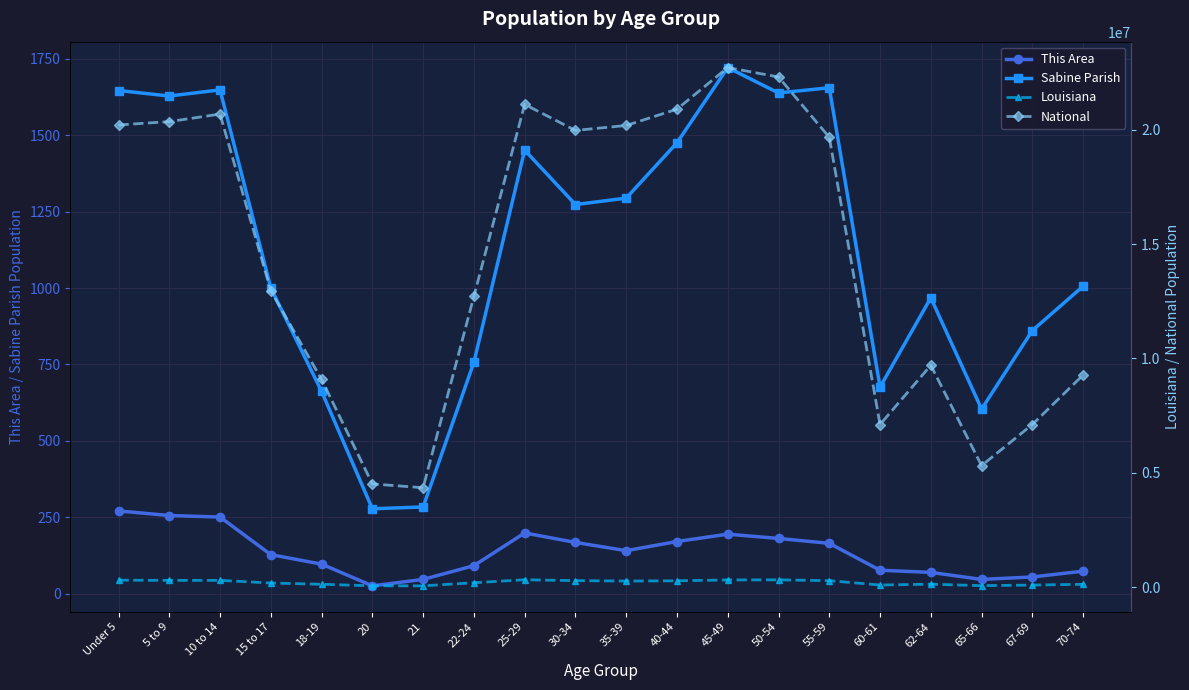

Is it true that Sabine Parish equals 1804 at 70-74?

False